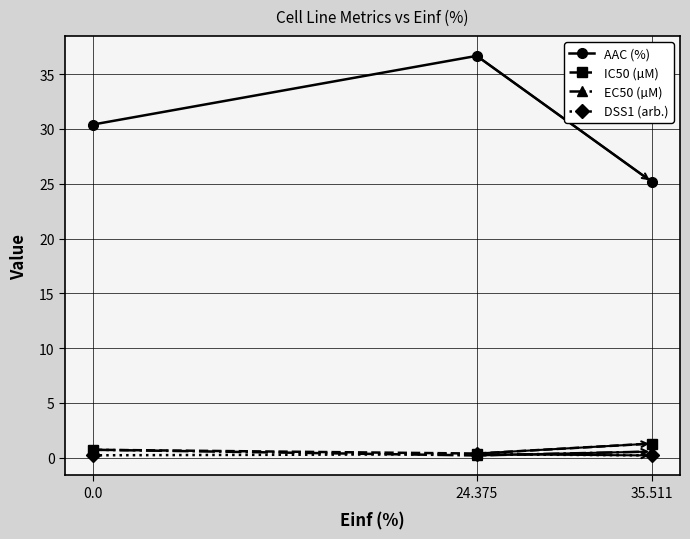

What is the average value of the DSS1 (arb.) series?

0.3